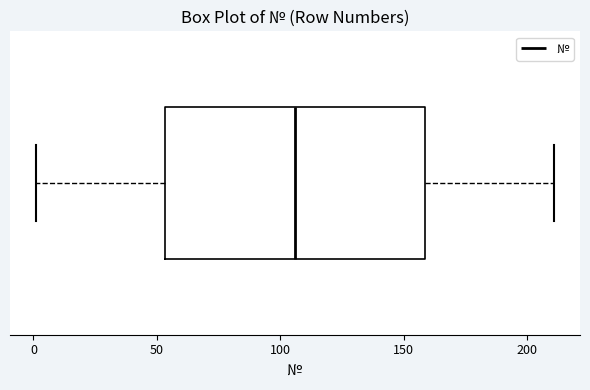

Where does the left whisker of the box end on the x-axis? The values are not printed on the chart, so give them approximately, as read against the axis.

0